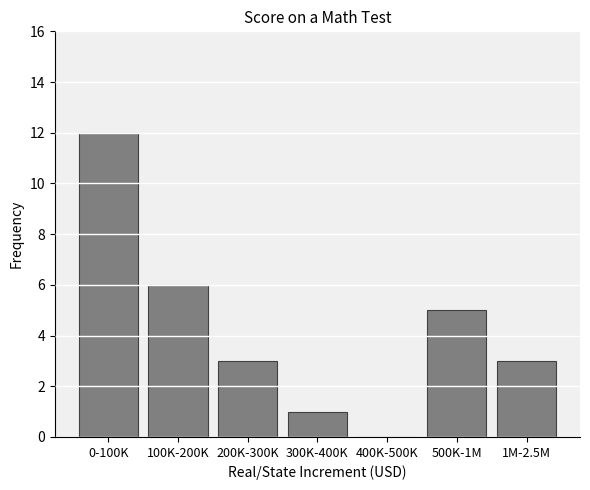

Reading right to left, transcribe all the data shown in this chart.

1M-2.5M=3	500K-1M=5	400K-500K=0	300K-400K=1	200K-300K=3	100K-200K=6	0-100K=12